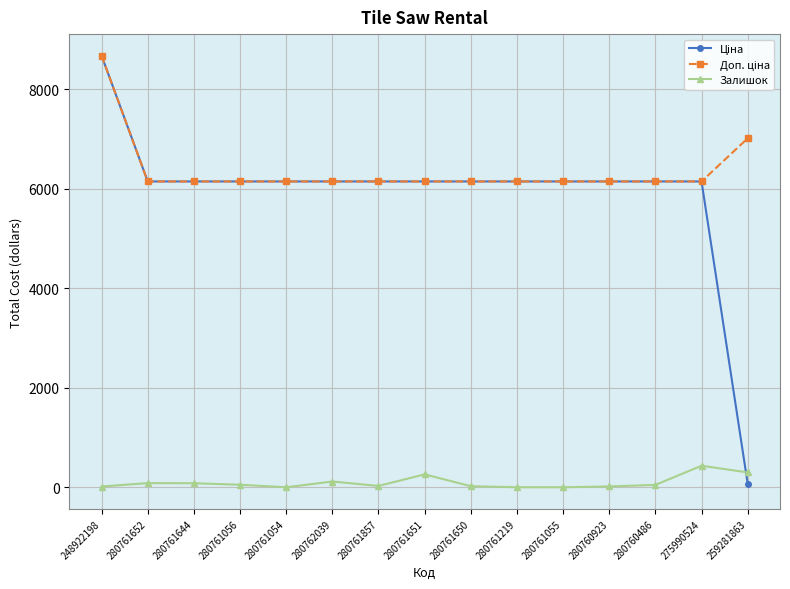

What is the greatest value displayed?

8669.7